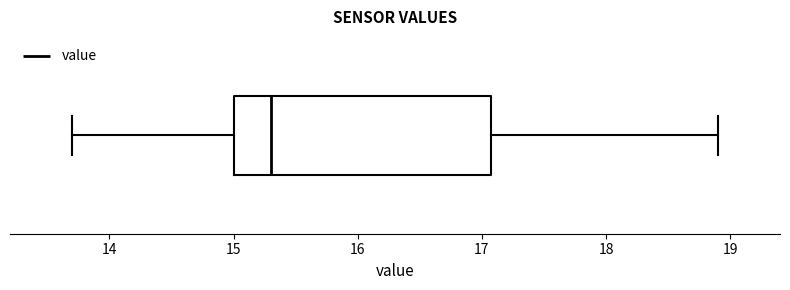

Where is the right edge of the box on the x-axis? The values are not printed on the chart, so give them approximately, as read against the axis.

17.1